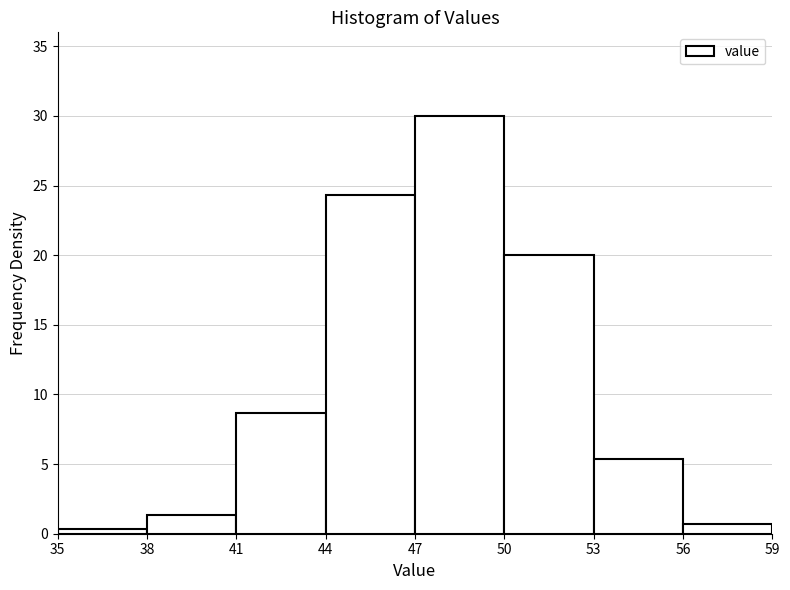

How tall is the bar that spans 38 to 41 on the x-axis? The values are not printed on the chart, so give them approximately, as read against the axis.

1.5